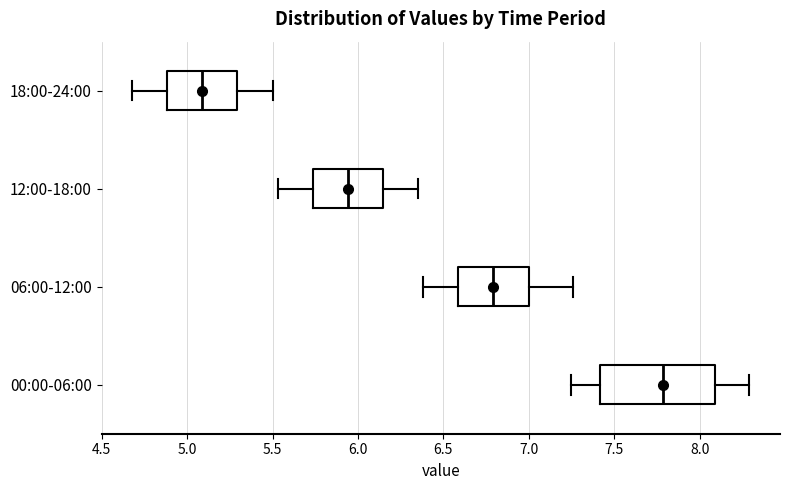

Which box's median line is the furthest to the left?

18:00-24:00